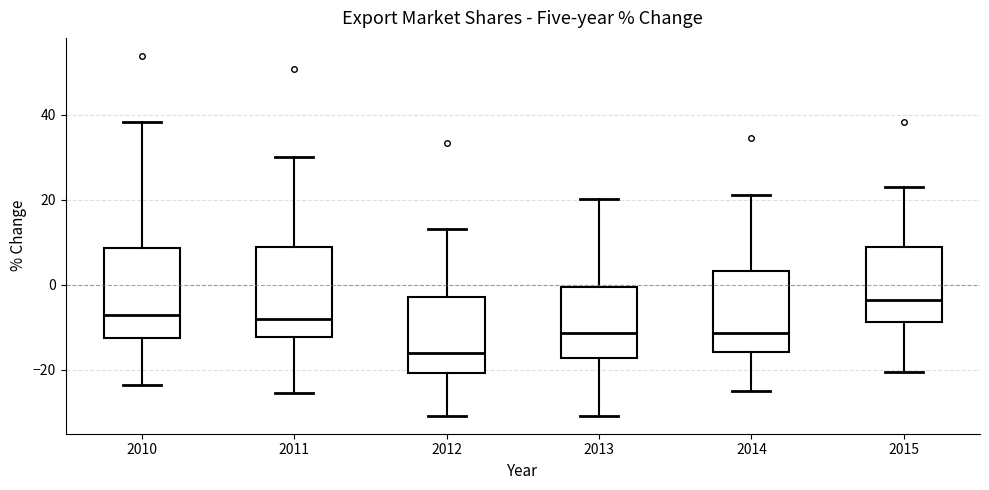

Reading left to right, transcribe this box plot: for each box, give where its median line is, the range the box spans, and where its two whiskers end, as read against the y-axis. The values are not printed on the chart, so give them approximately, as read against the axis.

2010: median -8, box -12 to 8, whiskers -24 to 38
2011: median -8, box -12 to 8, whiskers -26 to 30
2012: median -16, box -20 to -2, whiskers -30 to 14
2013: median -12, box -18 to 0, whiskers -30 to 20
2014: median -12, box -16 to 4, whiskers -26 to 22
2015: median -4, box -8 to 8, whiskers -20 to 22